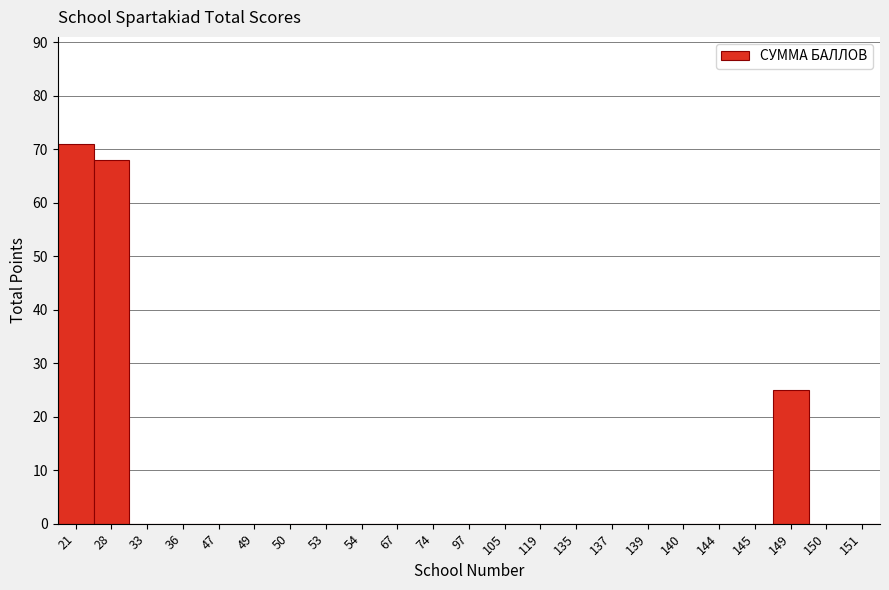

Reading left to right, what are all the values shown in this chart?

21=71	28=68	33=0	36=0	47=0	49=0	50=0	53=0	54=0	67=0	74=0	97=0	105=0	119=0	135=0	137=0	139=0	140=0	144=0	145=0	149=25	150=0	151=0